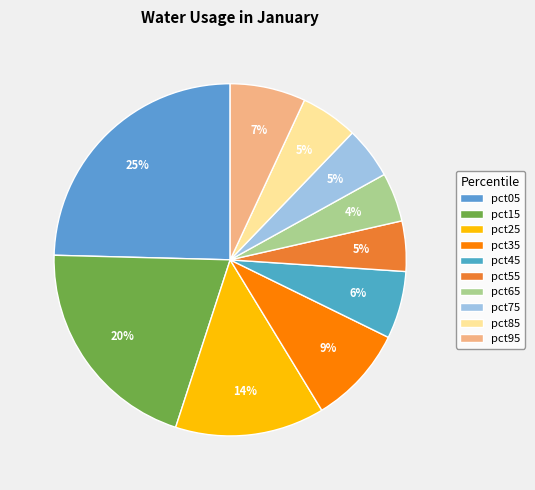

What is the smallest slice in the pie chart?

pct65